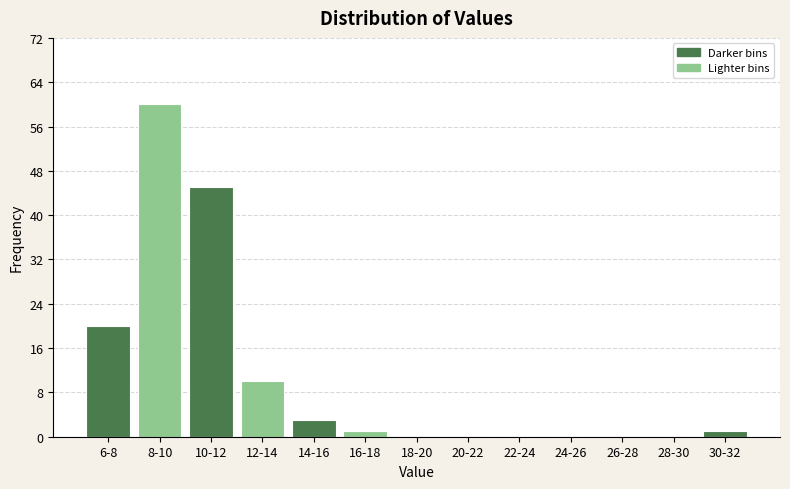

Reading left to right, list all the values displayed in this chart.

6-8=20	8-10=60	10-12=45	12-14=10	14-16=3	16-18=1	18-20=0	20-22=0	22-24=0	24-26=0	26-28=0	28-30=0	30-32=1